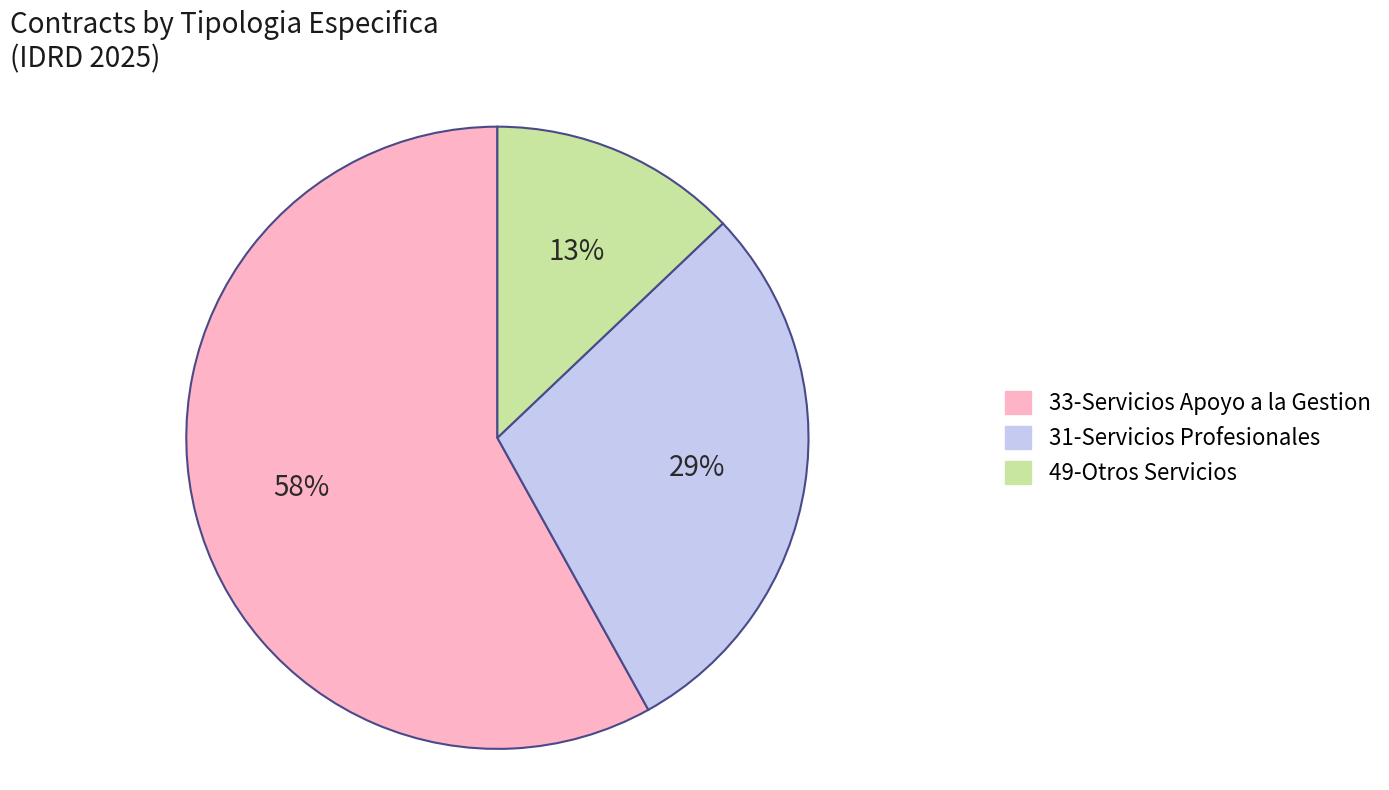

Which category has the smallest portion of the pie?

49-Otros Servicios